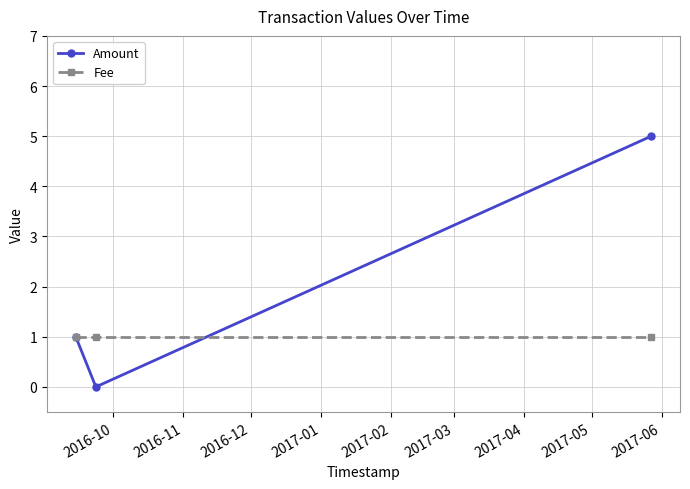

Which series has the largest total across all categories?

Amount